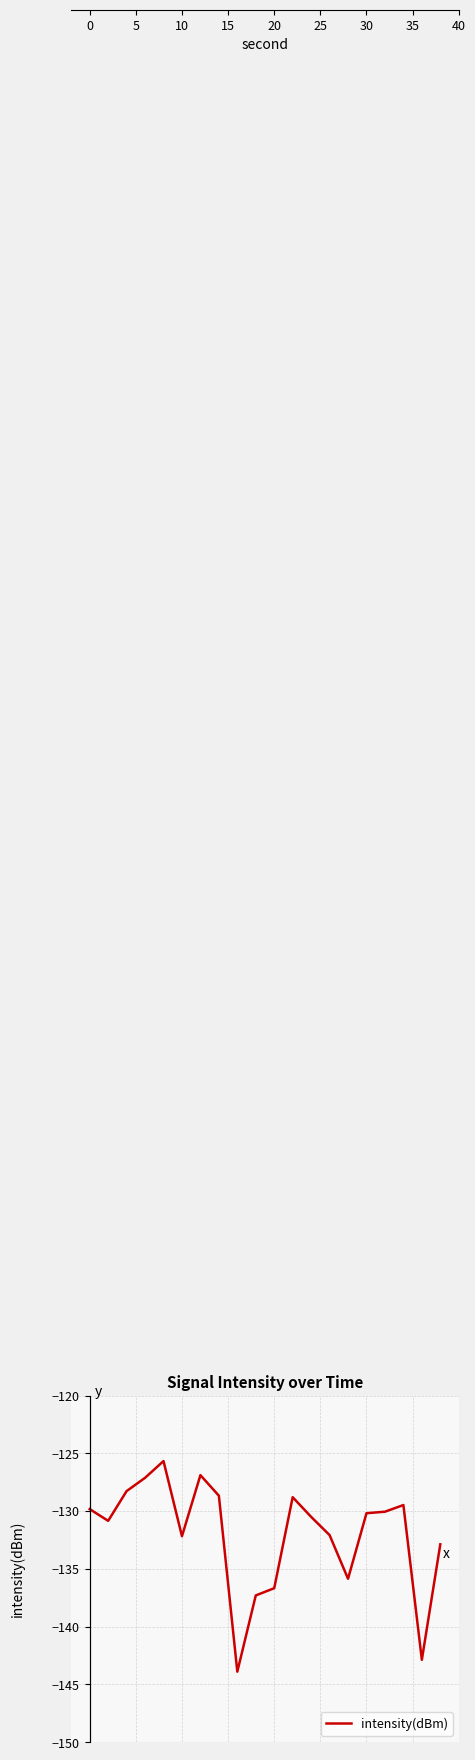

What is the smallest value displayed?

-143.9